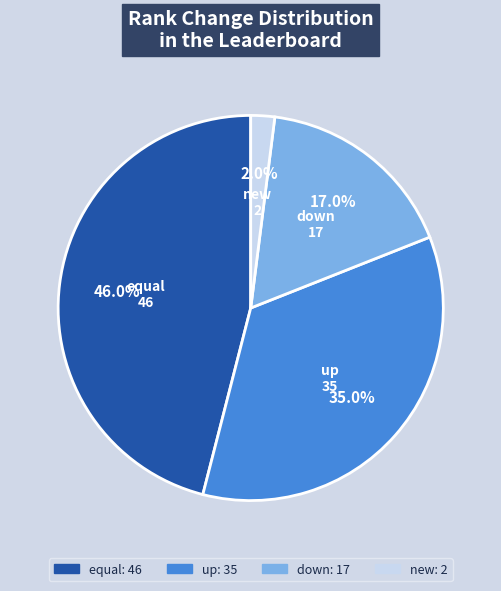

Combined, do equal and new account for over 50%?

No